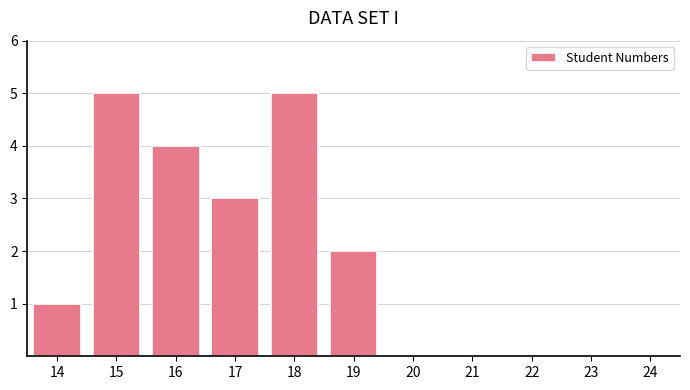

Reading right to left, what are all the values shown in this chart?

24=0	23=0	22=0	21=0	20=0	19=2	18=5	17=3	16=4	15=5	14=1